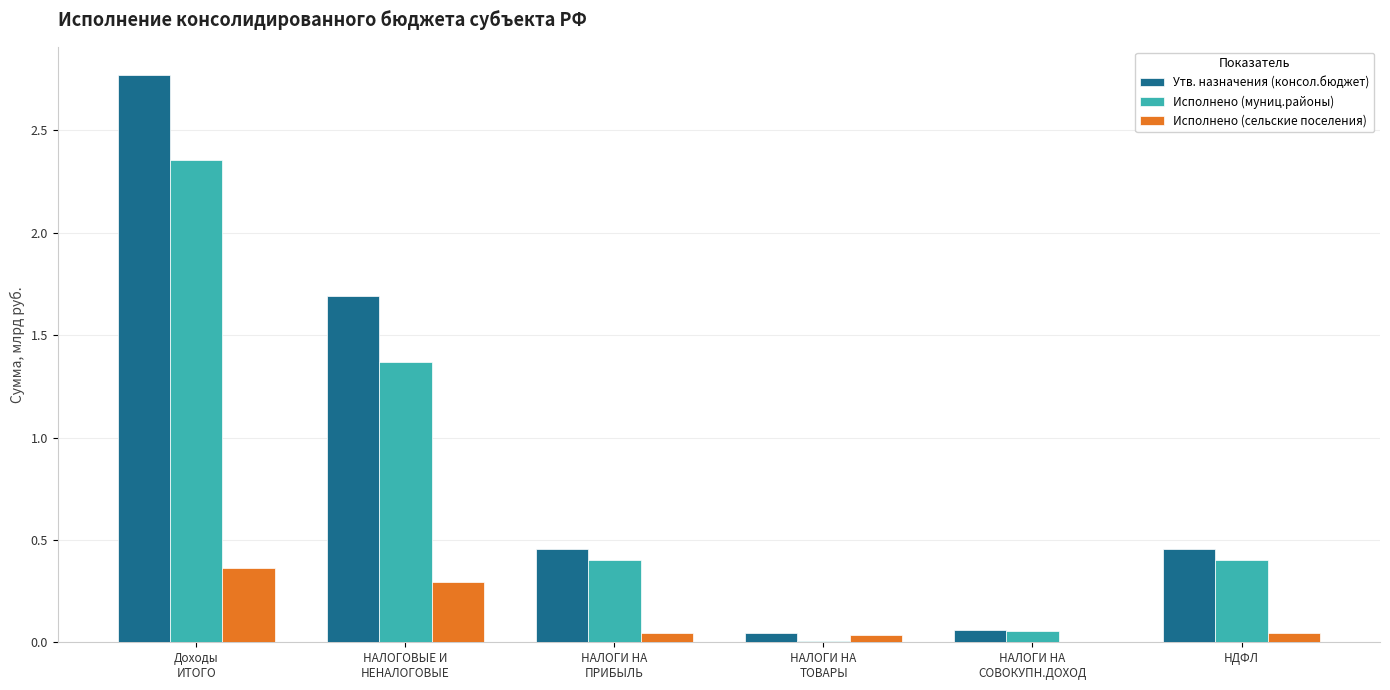

Which series has the largest total across all categories?

Утв. назначения (консол.бюджет)